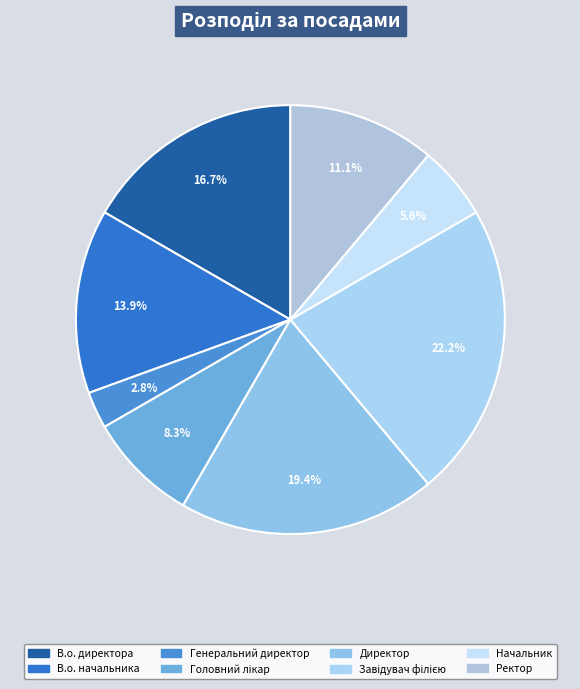

Does Начальник represent more than half of the total?

No